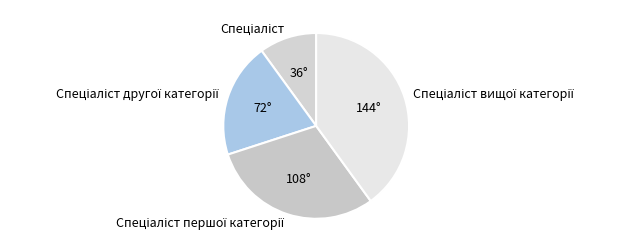

Is there any slice that represents more than half of the pie?

No